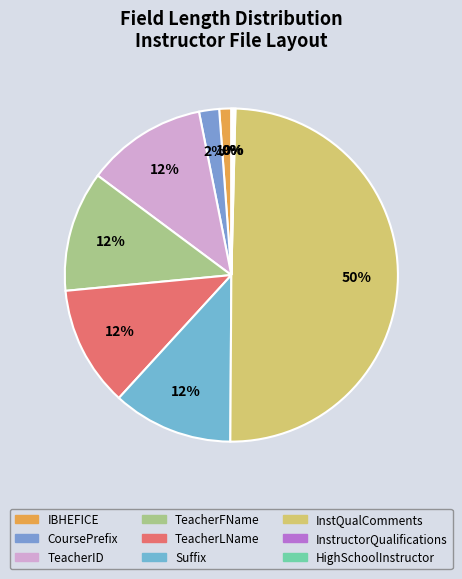

Is it true that CoursePrefix is 2% of the pie?

True